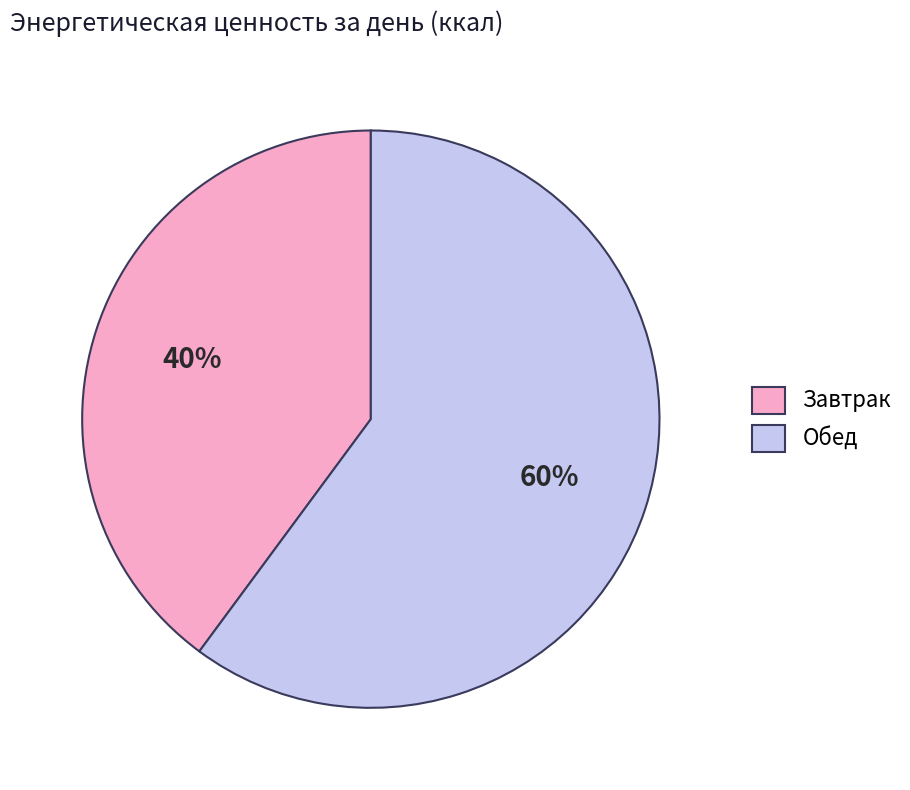

Between Обед and Завтрак, which is larger?

Обед